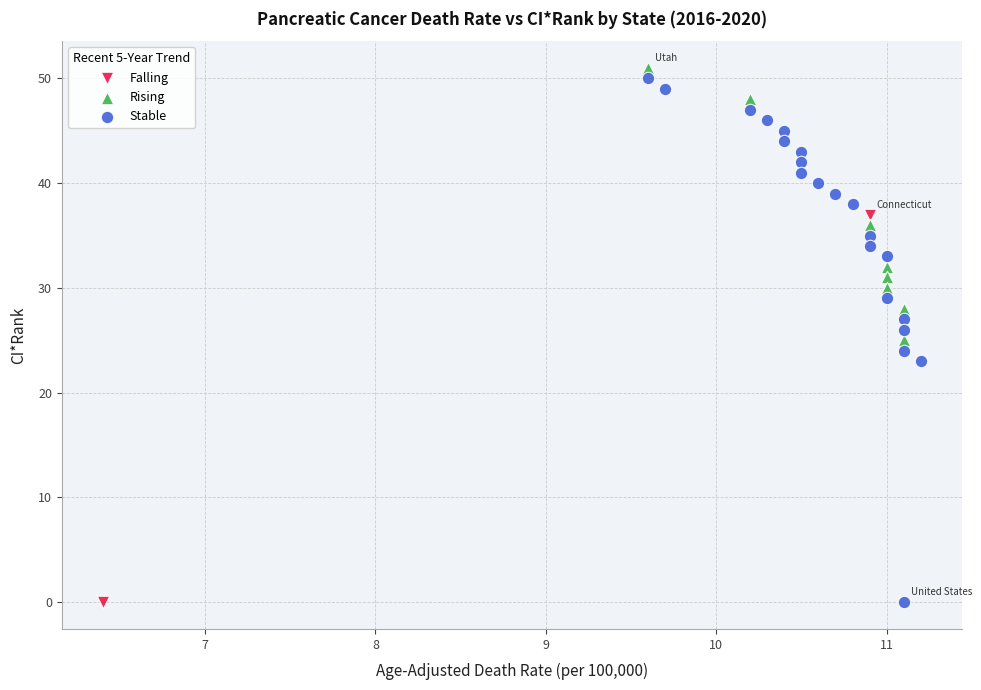

What are all the series names shown in the legend?

Falling, Rising, Stable